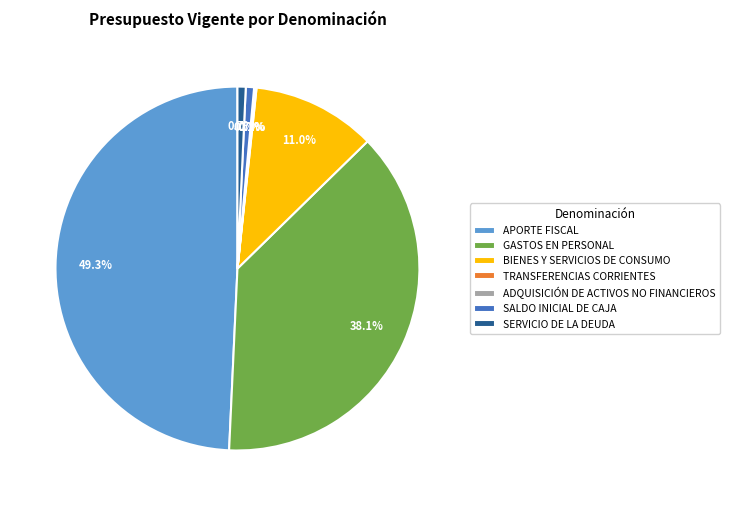

To the nearest percent, what is the average slice percentage?

14%